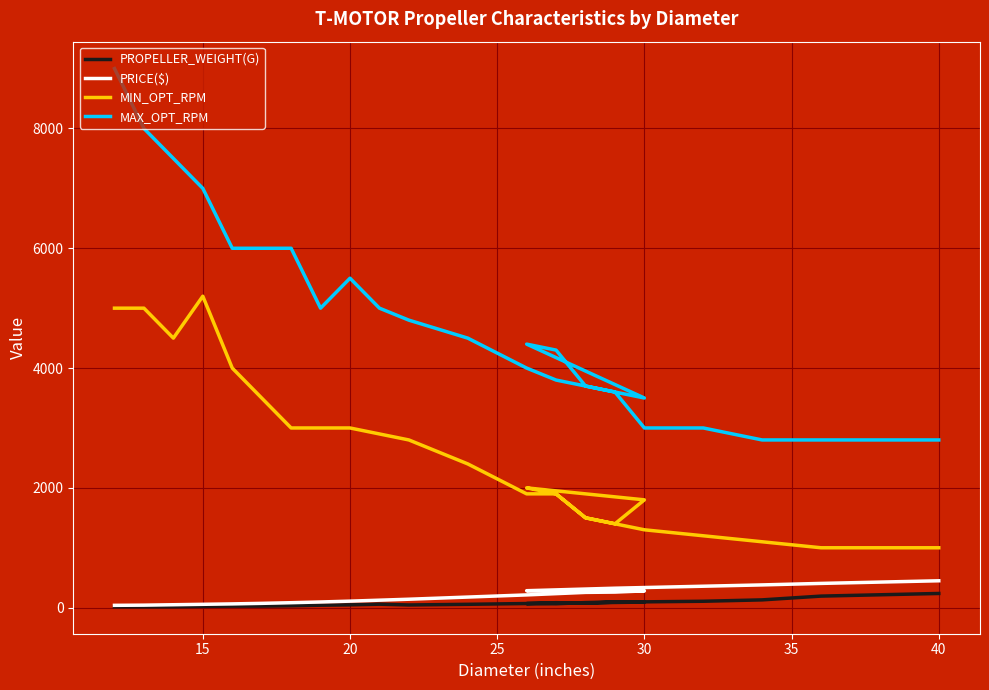

What is the difference between the second highest and second lowest values in the MIN_OPT_RPM series?

4000.0